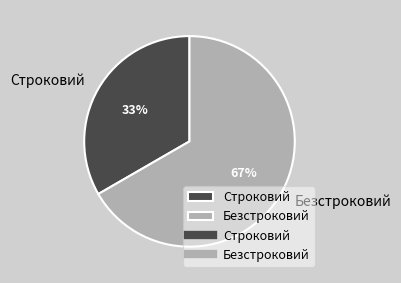

How many slices are in this pie chart?

2